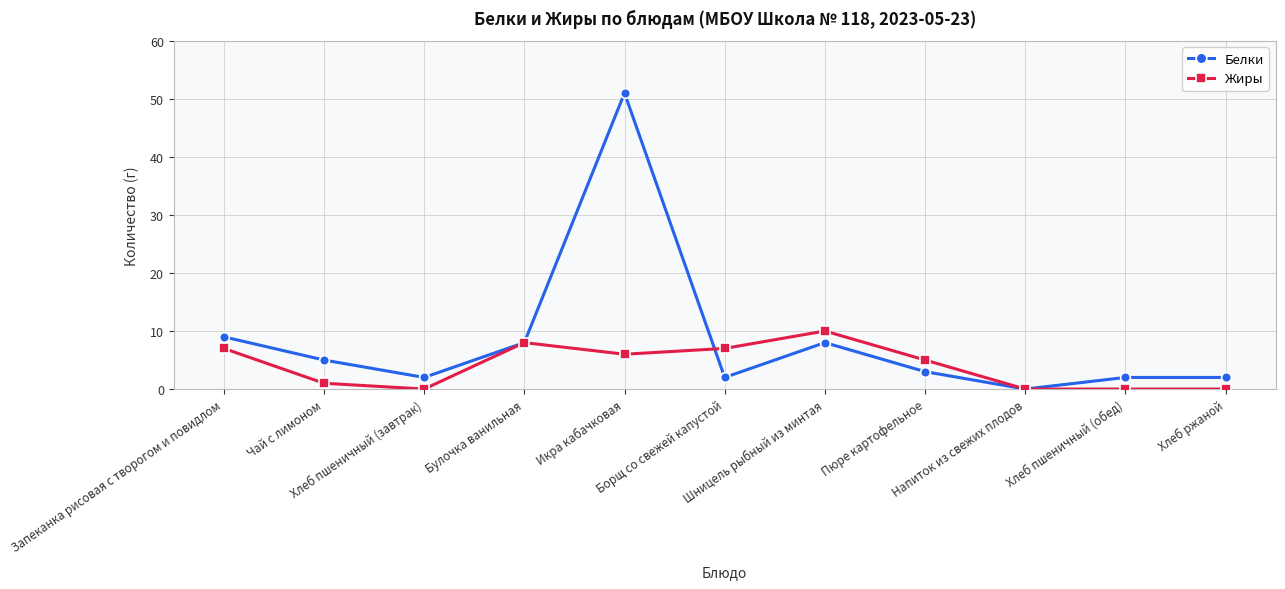

What is the difference between the Жиры values at Хлеб ржаной and Запеканка рисовая с творогом и повидлом?

7